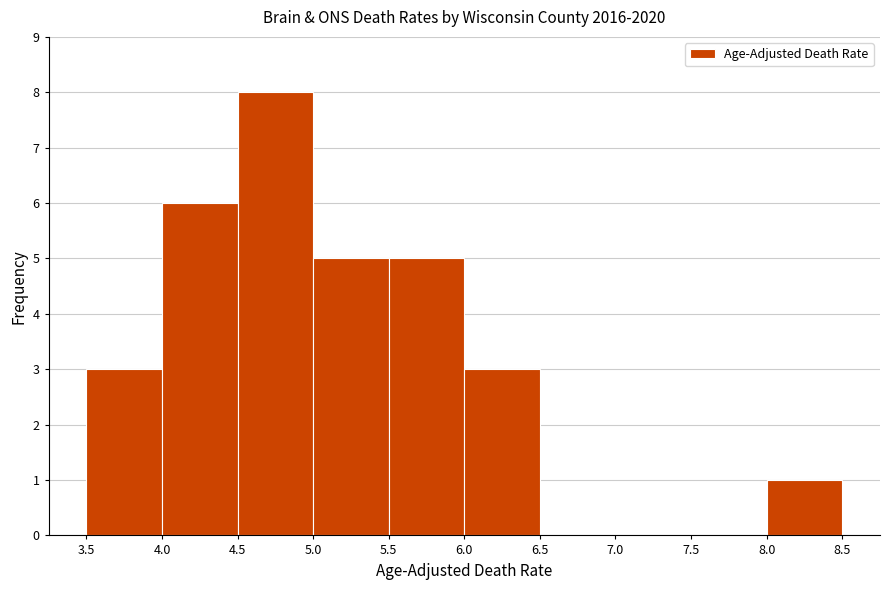

Reading left to right, transcribe this chart: for each bar, give the range it covers on the x-axis and its height. The values are not printed on the chart, so give them approximately, as read against the axis.

3.5 to 4.0: 3
4.0 to 4.5: 6
4.5 to 5.0: 8
5.0 to 5.5: 5
5.5 to 6.0: 5
6.0 to 6.5: 3
6.5 to 7.0: 0
7.0 to 7.5: 0
7.5 to 8.0: 0
8.0 to 8.5: 1